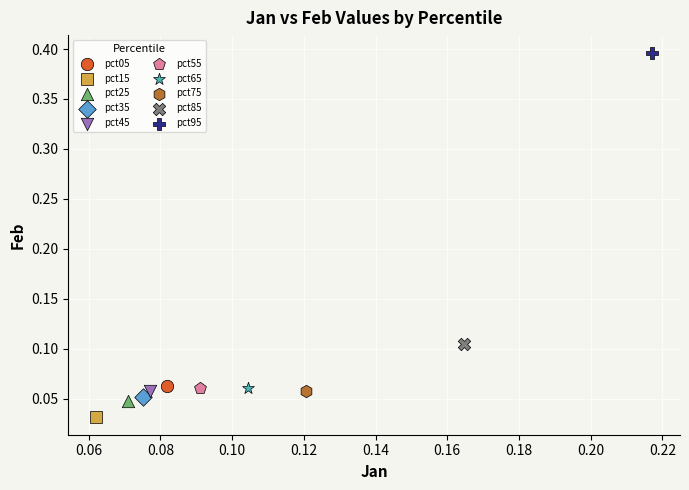

What are all the series names shown in the legend?

pct05, pct15, pct25, pct35, pct45, pct55, pct65, pct75, pct85, pct95